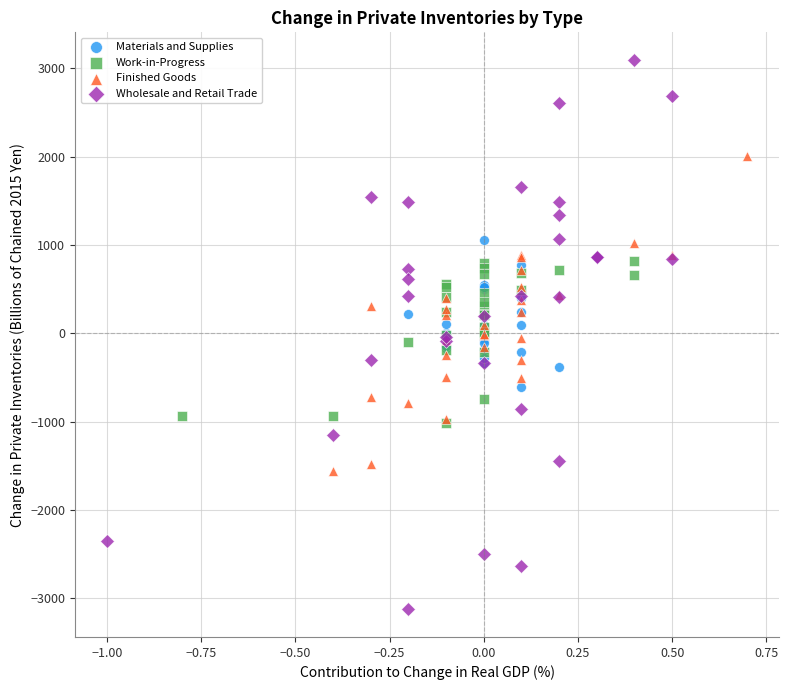

Which series has the largest Y range (max minus min)?

Wholesale and Retail Trade